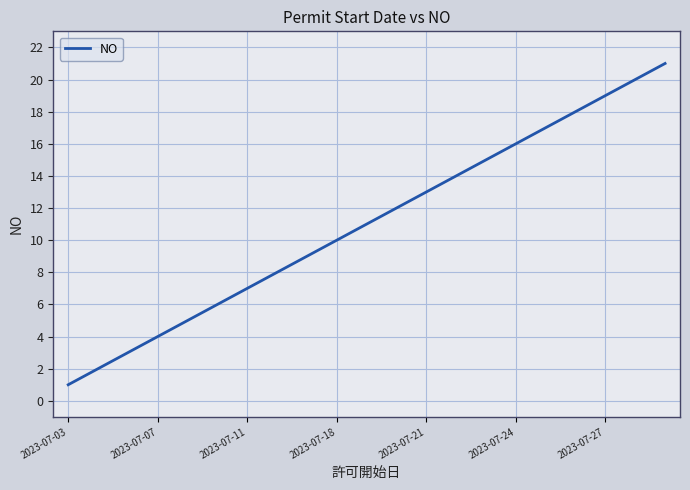

What is the difference between the maximum and minimum values?

20